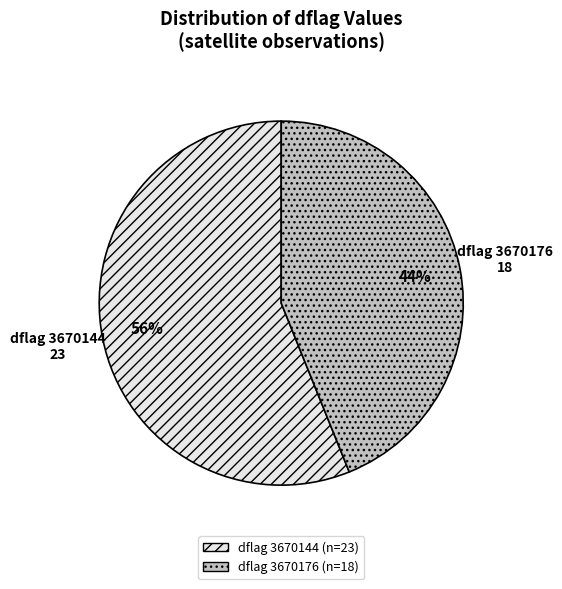

To the nearest percent, what is the average slice percentage?

50%